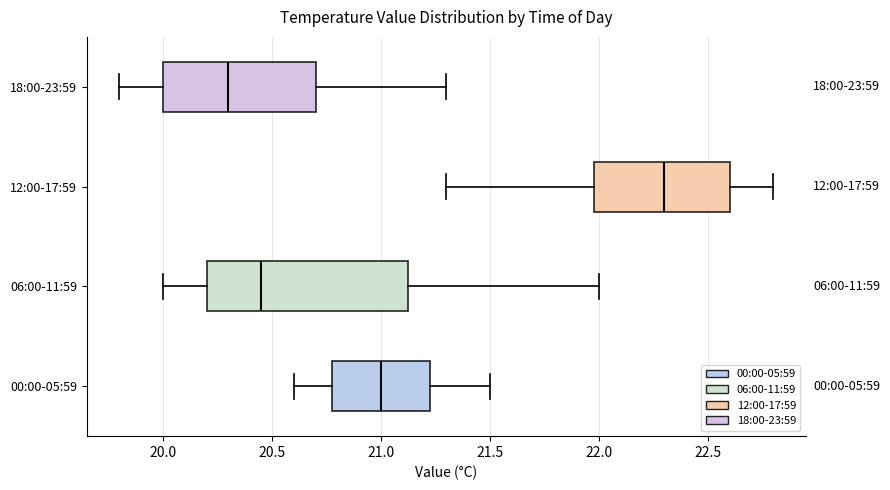

Where does the left whisker of the box for 18:00-23:59 end on the x-axis? The values are not printed on the chart, so give them approximately, as read against the axis.

19.80